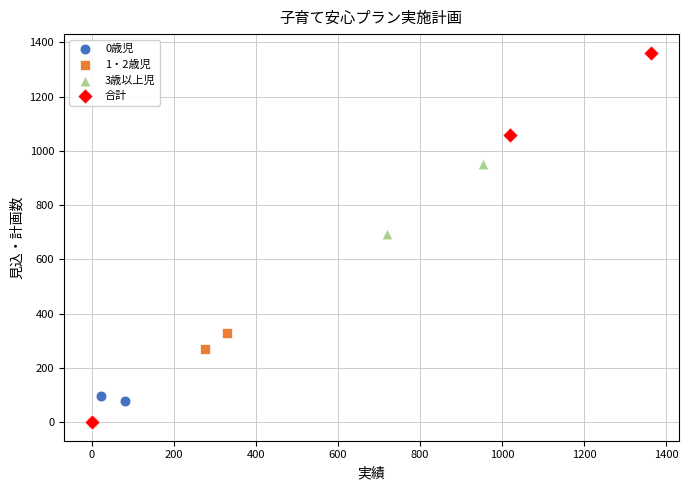

Which series contains the highest Y value?

合計